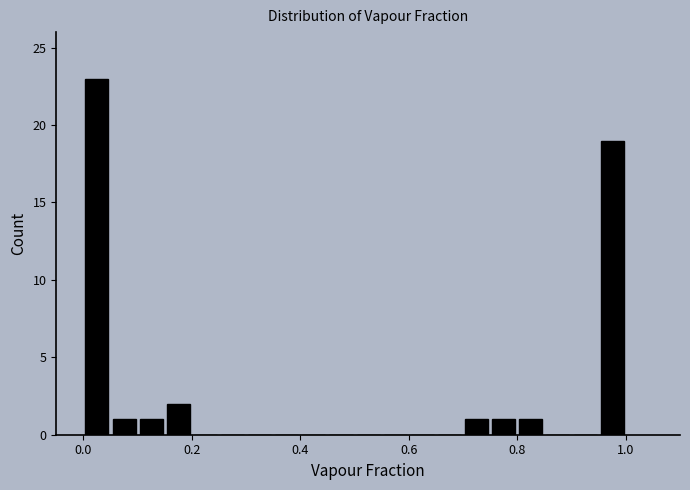

Around what value on the x-axis is the tallest bar? Give the approximate position of its centre, as read against the axis.

0.02